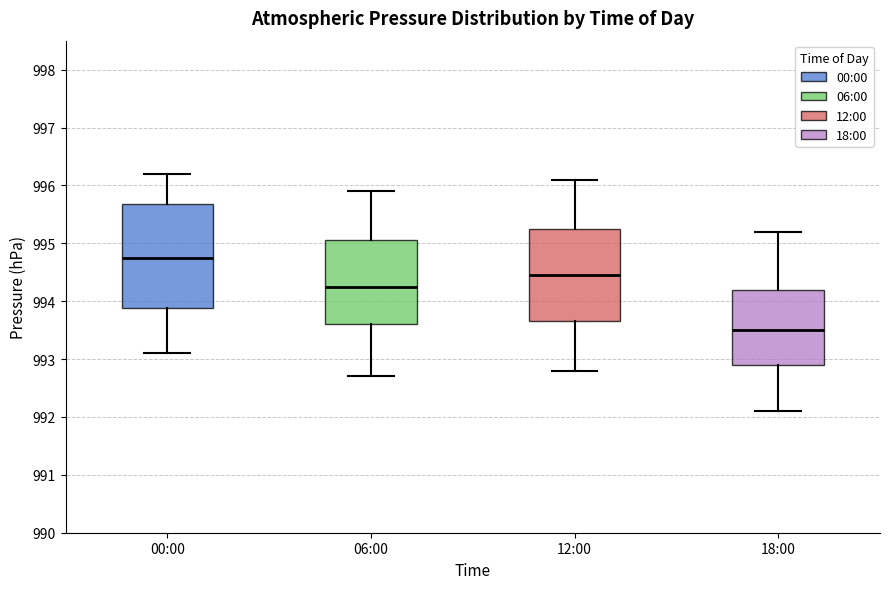

Reading left to right, read every box against the y-axis: the position of its median line, the range the box covers, and the ends of its whiskers. The values are not printed on the chart, so give them approximately, as read against the axis.

00:00: median 994.8, box 993.9 to 995.7, whiskers 993.1 to 996.2
06:00: median 994.3, box 993.6 to 995.1, whiskers 992.7 to 995.9
12:00: median 994.5, box 993.7 to 995.3, whiskers 992.8 to 996.1
18:00: median 993.5, box 992.9 to 994.2, whiskers 992.1 to 995.2